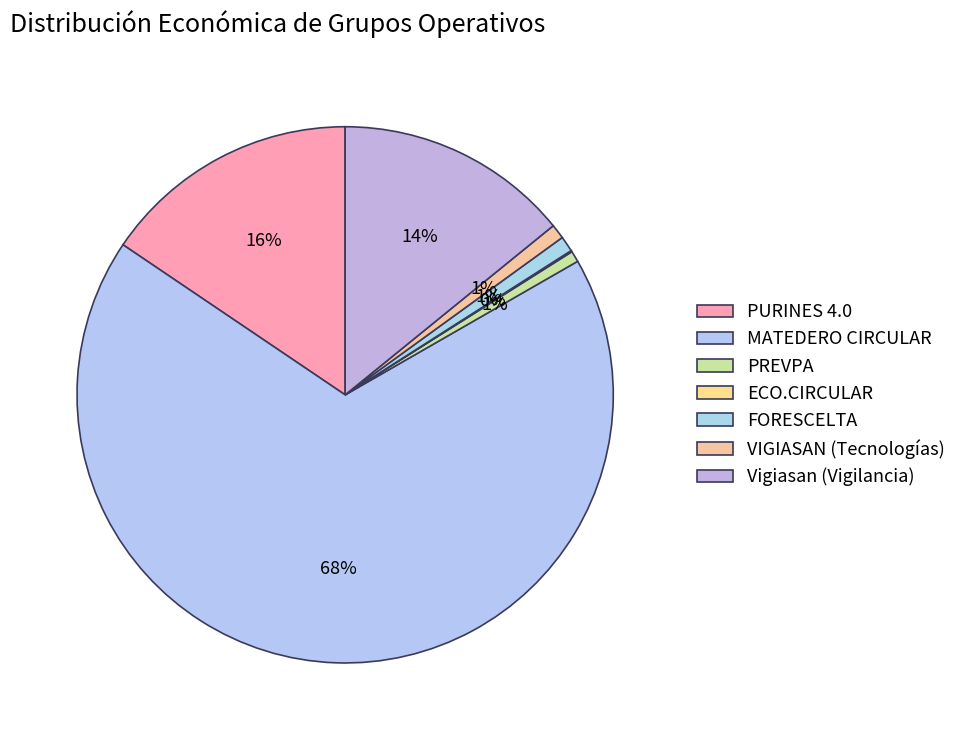

How many segments does this pie chart have?

7